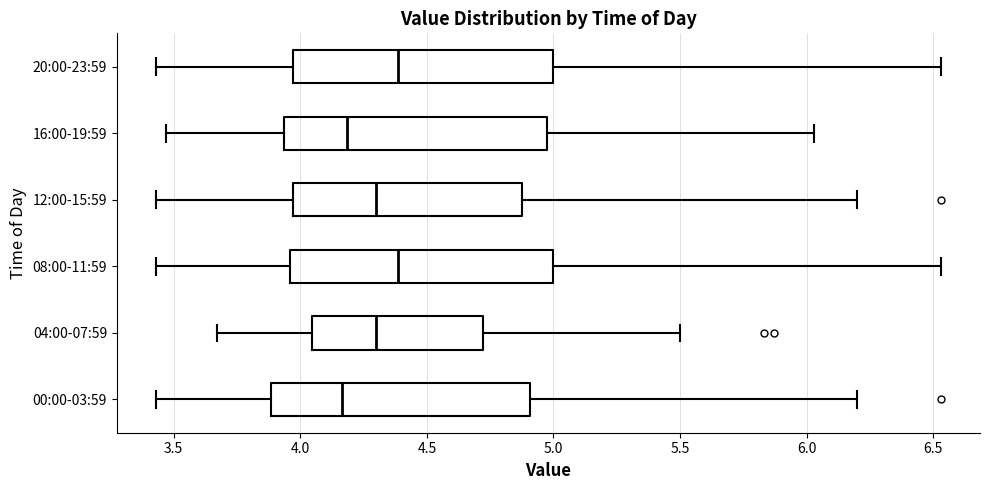

Where does the right whisker of the box for 00:00-03:59 end on the x-axis? The values are not printed on the chart, so give them approximately, as read against the axis.

6.20